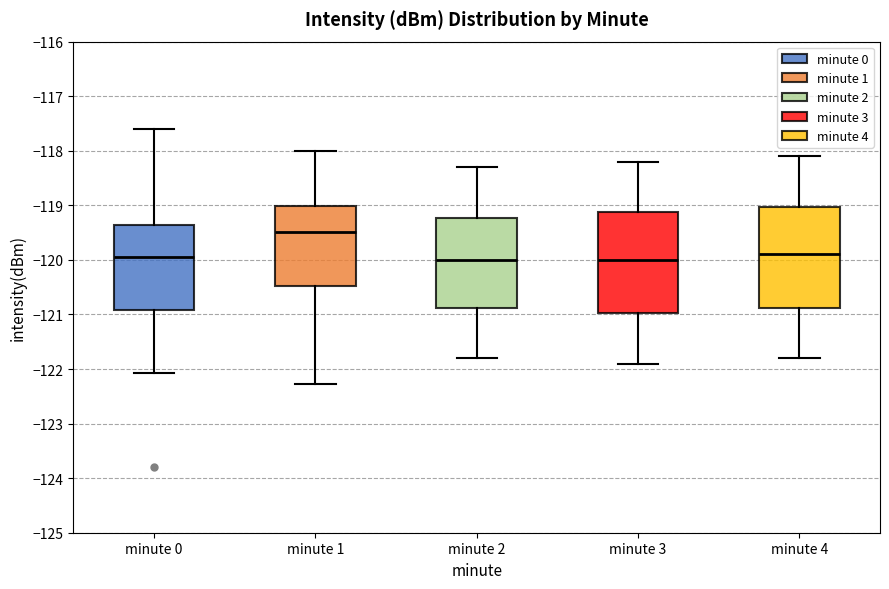

Where is the upper edge of the box for minute 0 on the y-axis? The values are not printed on the chart, so give them approximately, as read against the axis.

-119.4